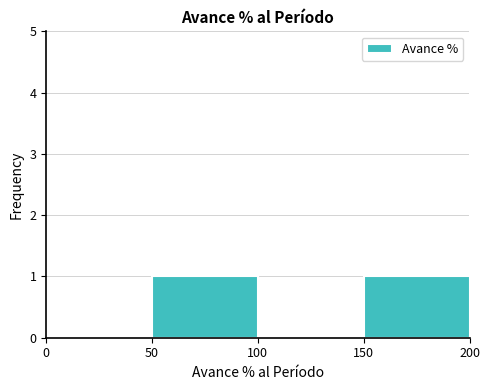

Reading left to right, transcribe this chart: for each bar, give the range it covers on the x-axis and its height. The values are not printed on the chart, so give them approximately, as read against the axis.

0 to 50: 0
50 to 100: 1
100 to 150: 0
150 to 200: 1